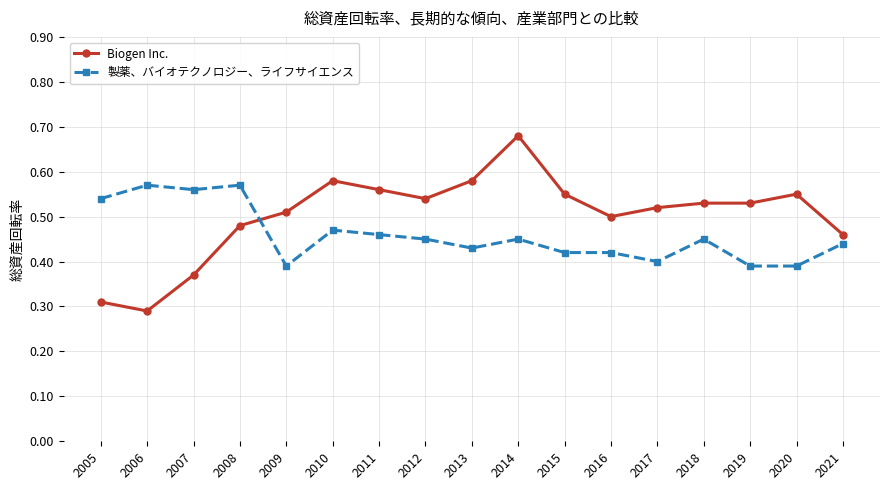

At which label is Biogen Inc. closest to 0?

2006